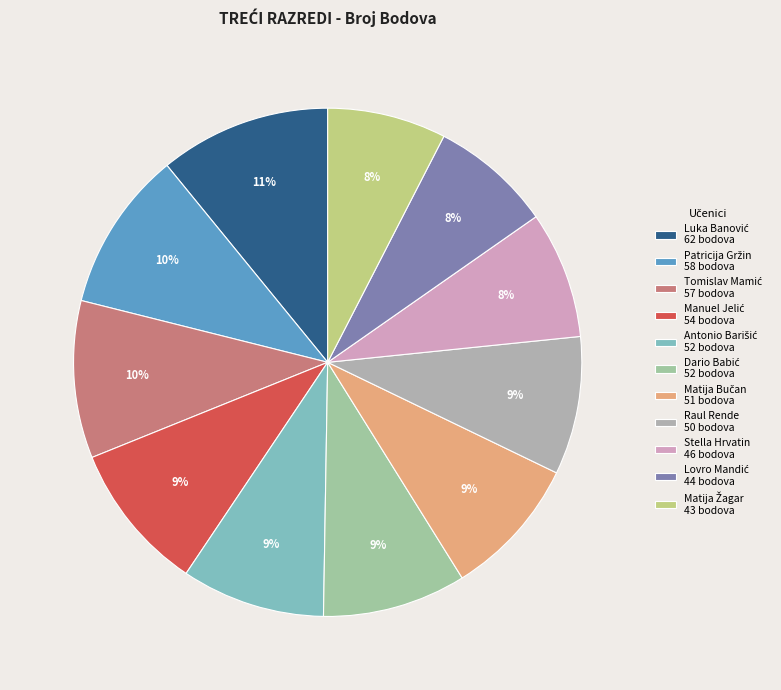

What is the ratio of the value at Matija Žagar to the value at Stella Hrvatin?

0.9